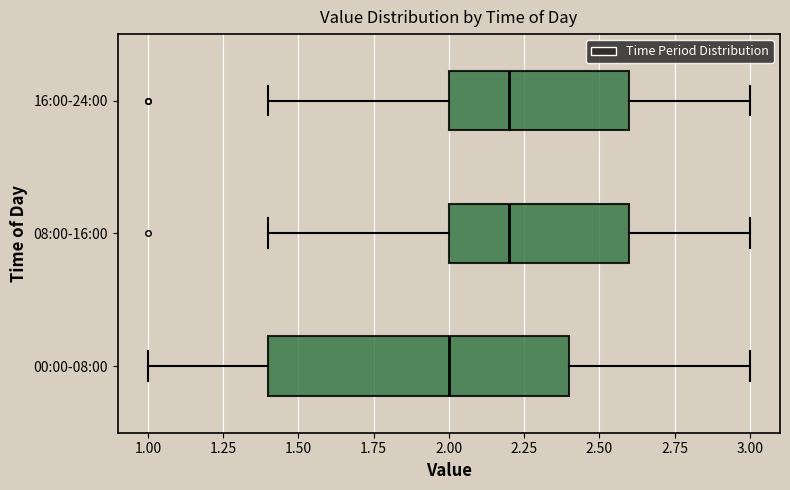

Which box has the furthest to the left median line?

00:00-08:00